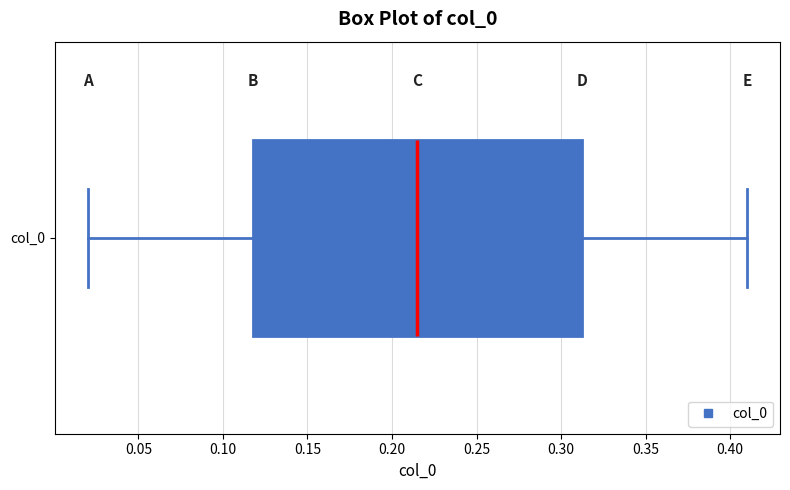

Where is the left edge of the box for col_0 on the x-axis? The values are not printed on the chart, so give them approximately, as read against the axis.

0.120